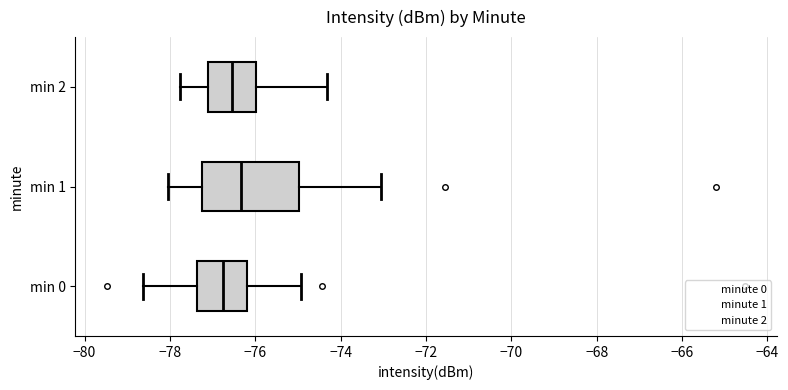

Reading bottom to top, read every box against the x-axis: the position of its median line, the range the box covers, and the ends of its whiskers. The values are not printed on the chart, so give them approximately, as read against the axis.

min 0: median -76.8, box -77.4 to -76.2, whiskers -78.6 to -75.0
min 1: median -76.4, box -77.2 to -75.0, whiskers -78.0 to -73.0
min 2: median -76.6, box -77.0 to -76.0, whiskers -77.8 to -74.4